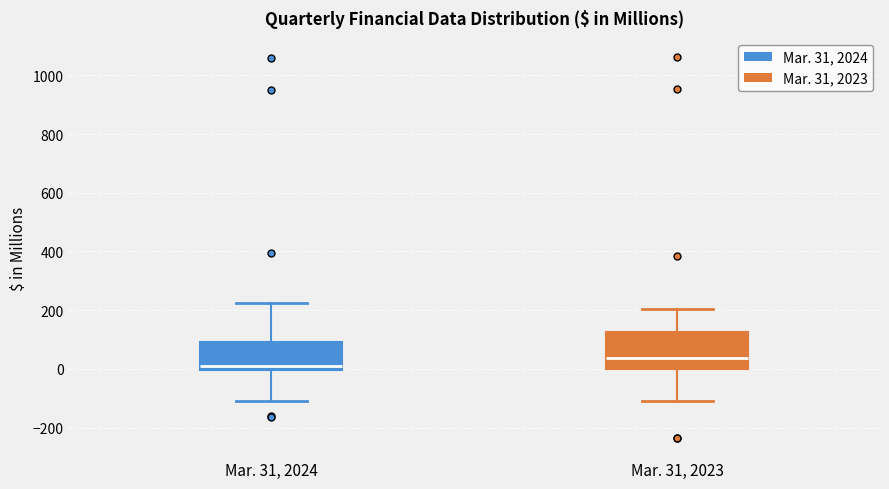

Which box's median line is the lowest?

Mar. 31, 2024